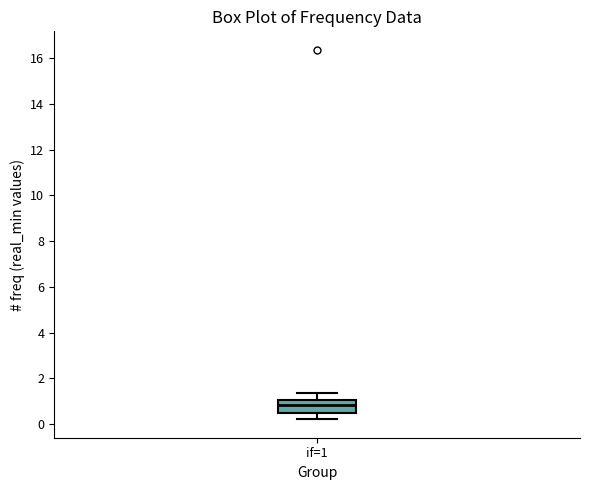

Read this box plot against the y-axis: the position of the median line, the range covered by the box, and the ends of both whiskers. The values are not printed on the chart, so give them approximately, as read against the axis.

median 0.8, box 0.4 to 1.0, whiskers 0.2 to 1.4